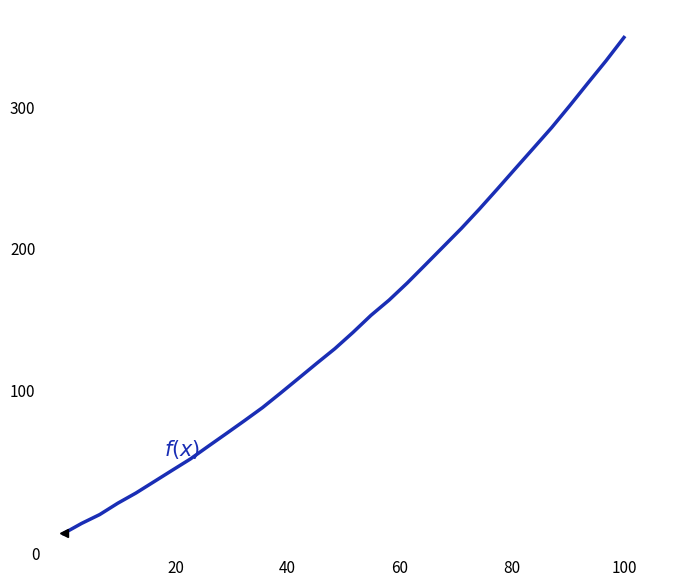

Does the chart display data point markers on the line(s)?

No